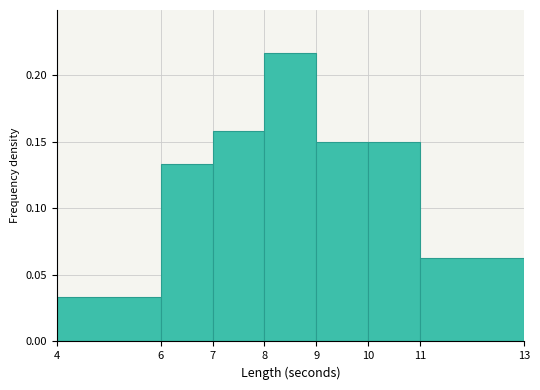

How tall is the bar that spans 4 to 6 on the x-axis? The values are not printed on the chart, so give them approximately, as read against the axis.

0.035